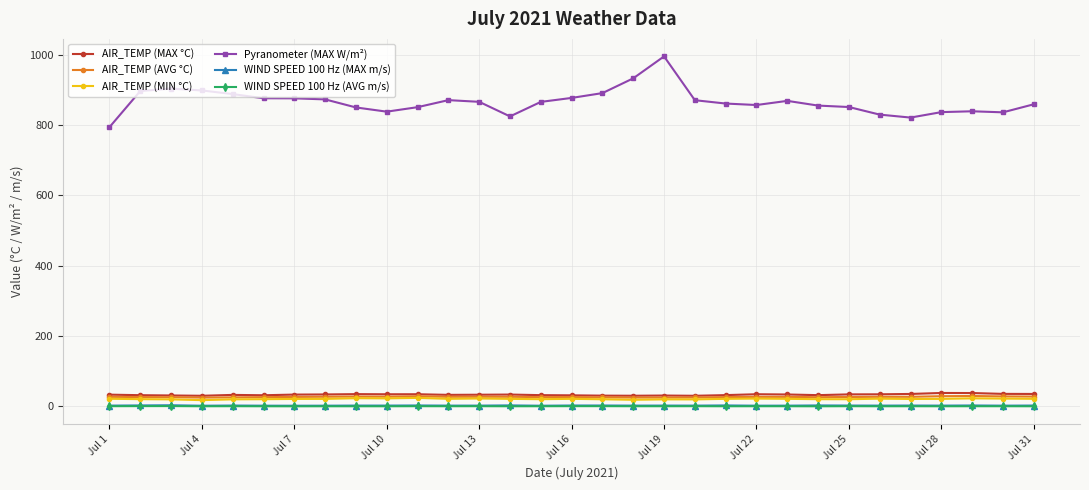

What is the highest value of the WIND SPEED 100 Hz (MAX m/s) series?

3.4